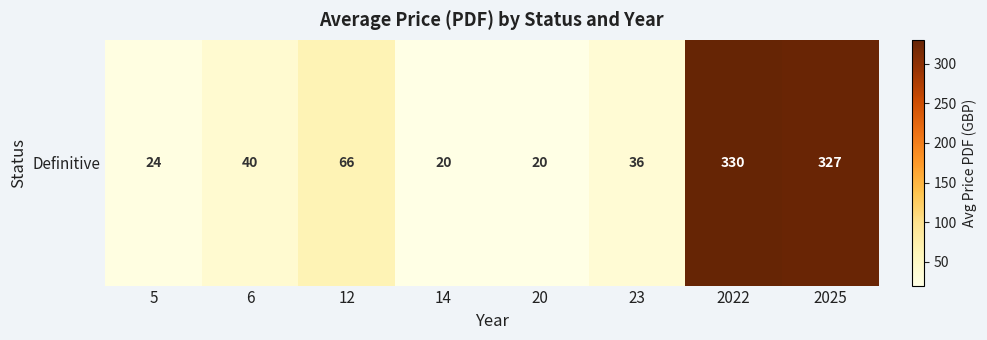

What is the average value?

107.9